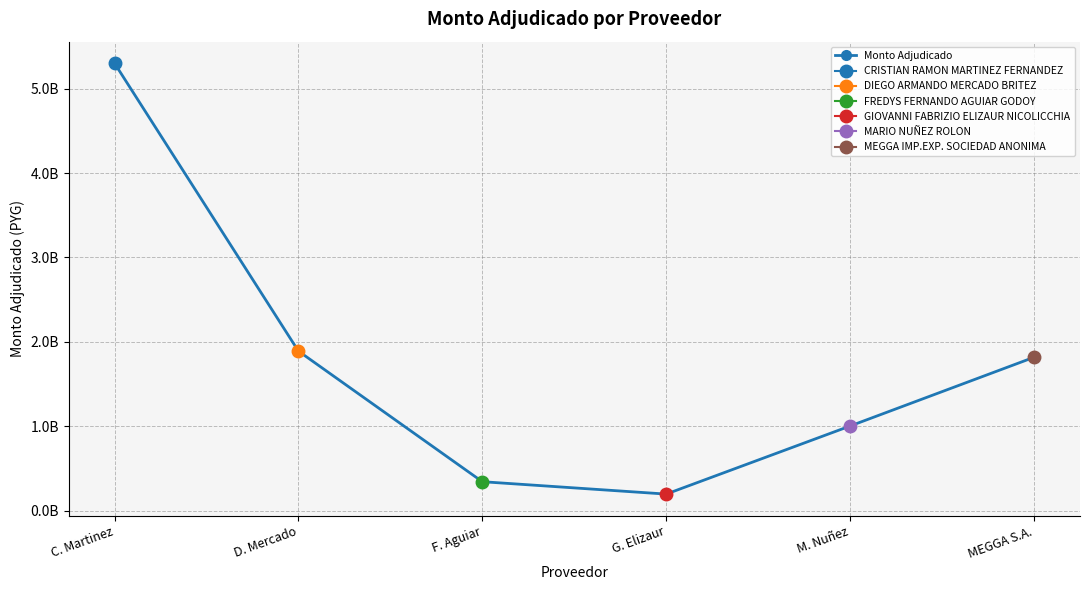

True or false: the data shows 259875573 at G. Elizaur.

False